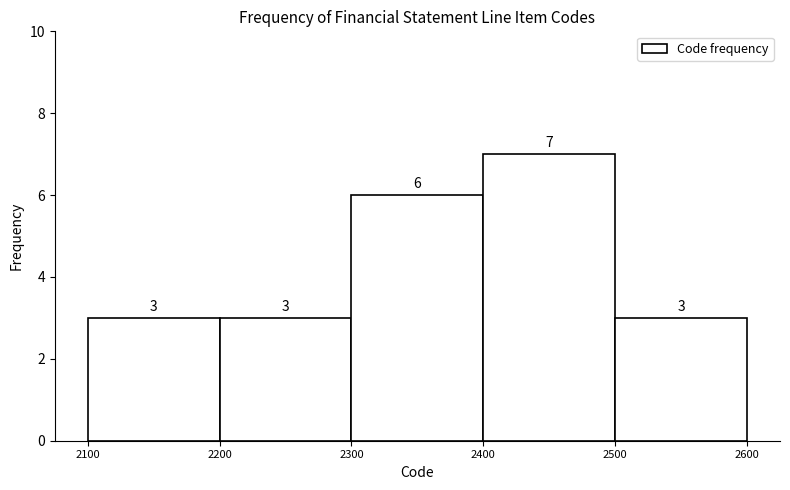

Reading left to right, transcribe this chart: for each bar, give the range it covers on the x-axis and its height.

2100 to 2200: 3
2200 to 2300: 3
2300 to 2400: 6
2400 to 2500: 7
2500 to 2600: 3